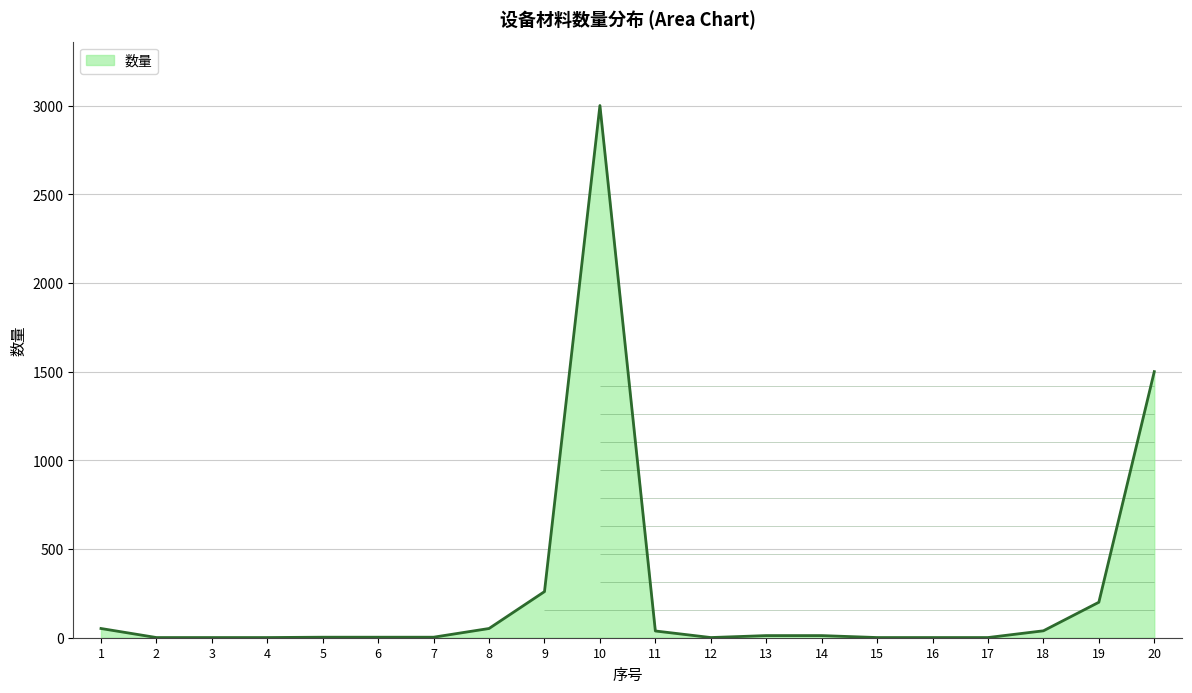

Which category has the lowest value across all series?

2